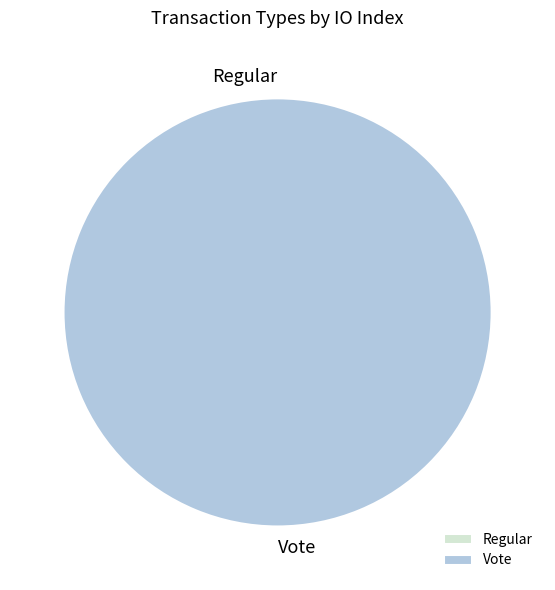

What is the total percentage of Vote and Regular?

100.0%